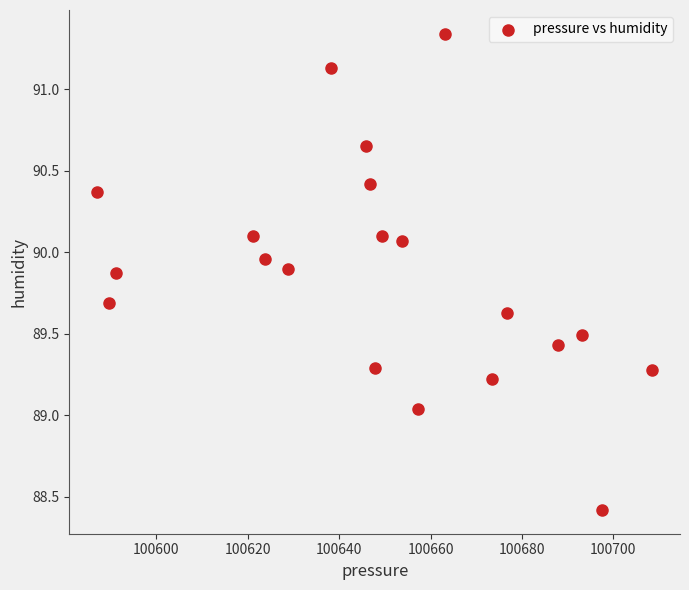

What is the range of Y values (max minus min)?

2.9